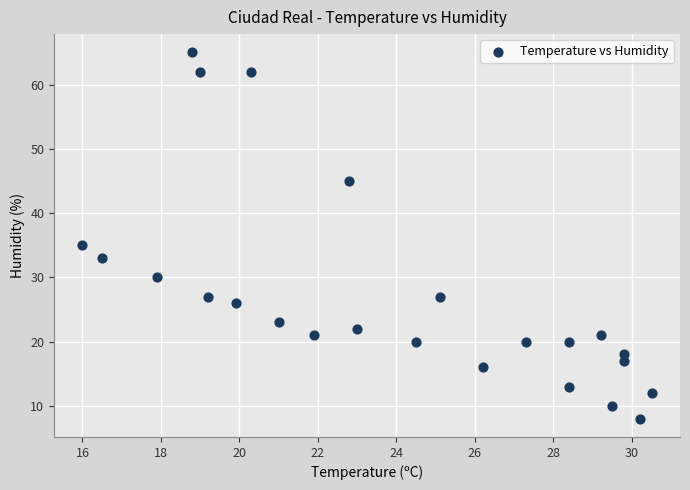

What Y value in the scatter plot is closest to 36?

35